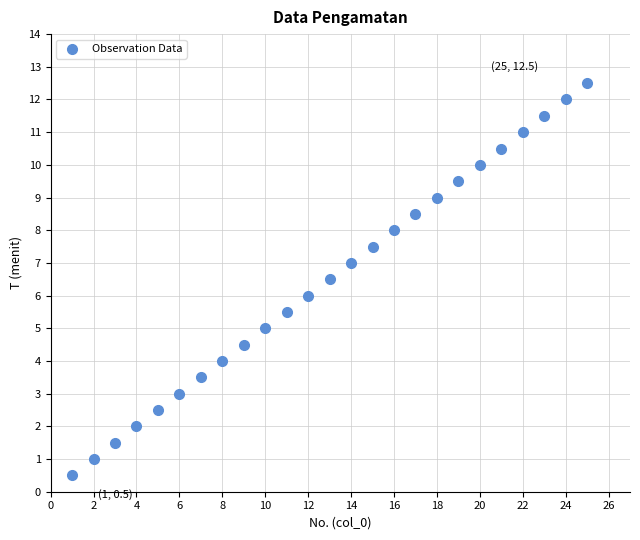

What is the range of Y values (max minus min)?

12.0